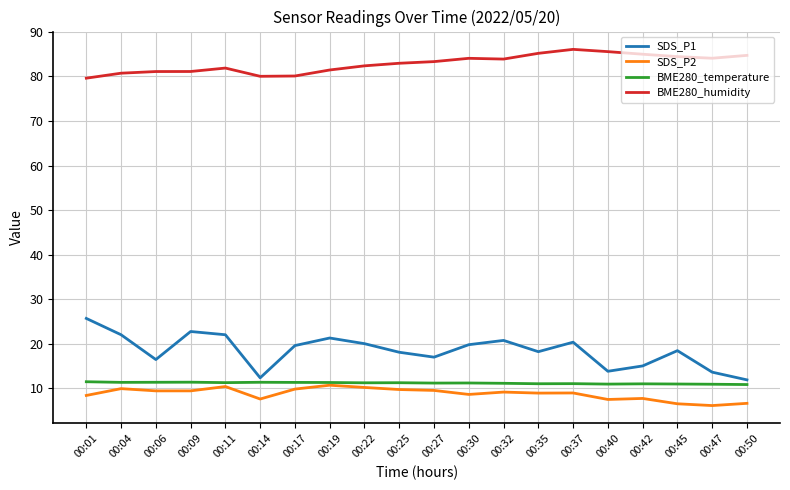

Is it true that SDS_P1 equals 16.4 at 00:06?

True